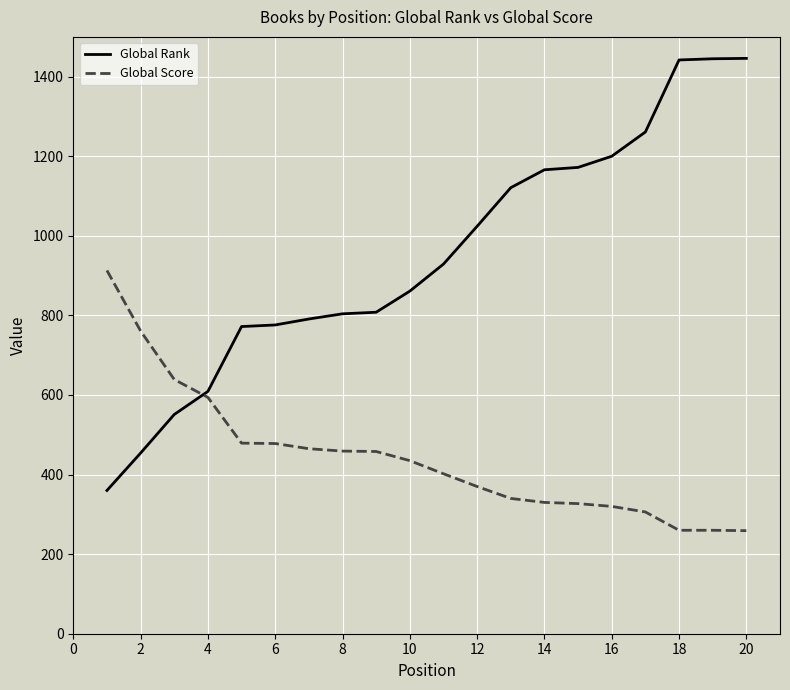

List the series in order of their overall mean, lowest first.

Global Score, Global Rank